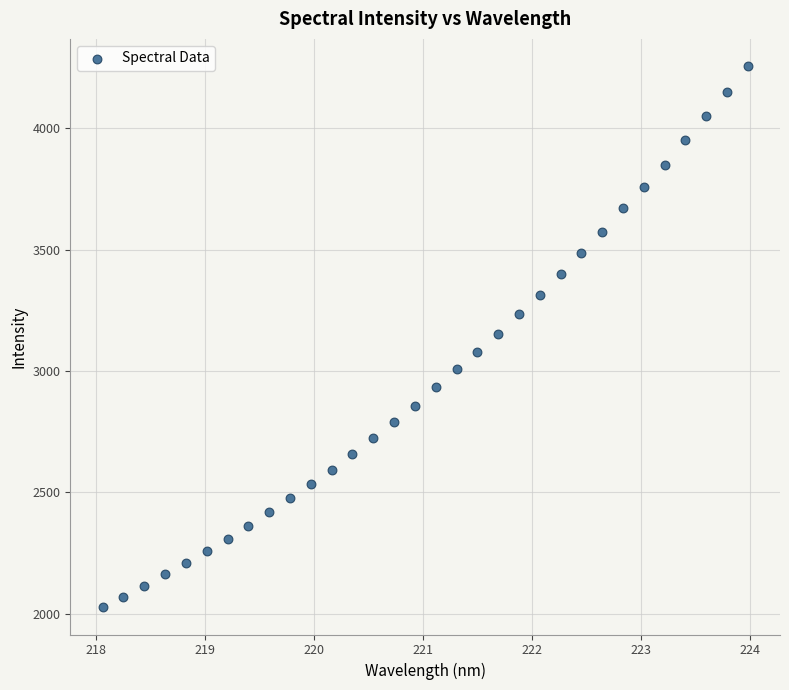

What is the range of Y values (max minus min)?

2229.4